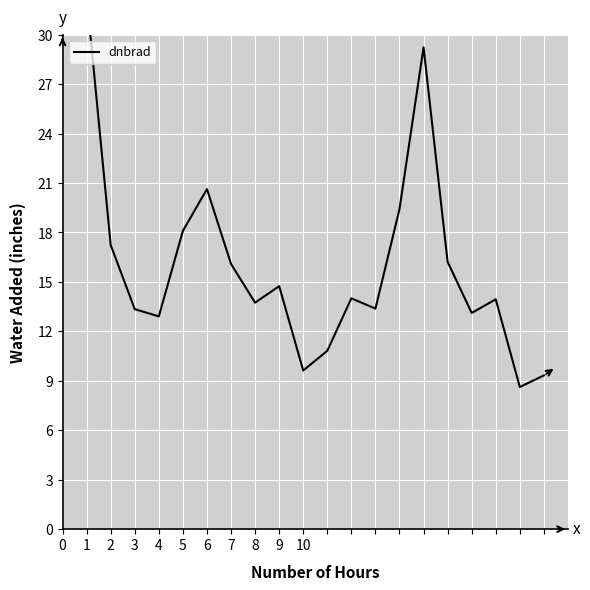

What is the ratio of the value at 10 to the value at 5?

0.5